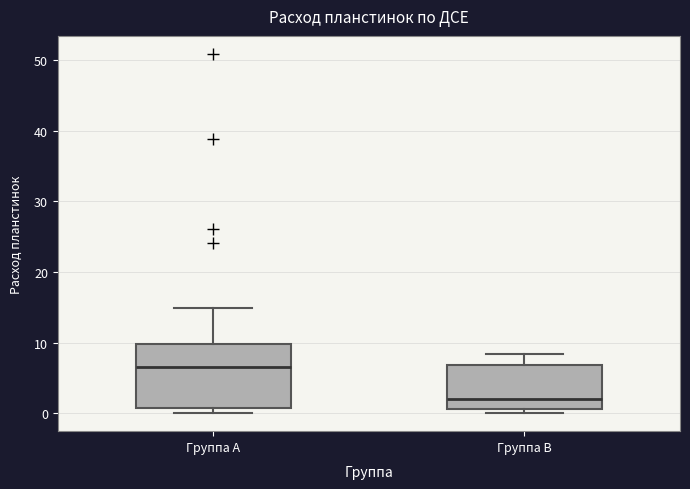

Which box's median line is the highest?

Группа A